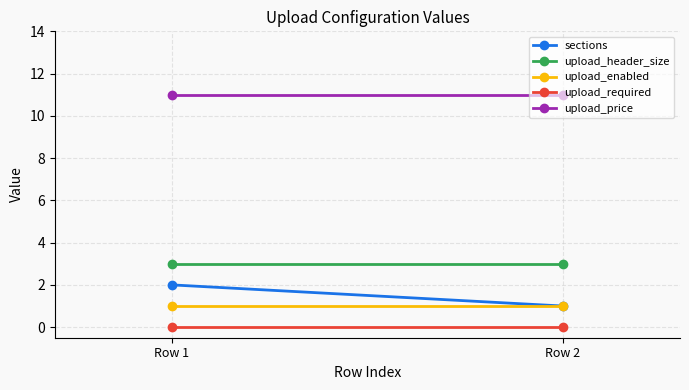

What is the spread (max minus min) of values at Row 1?

11